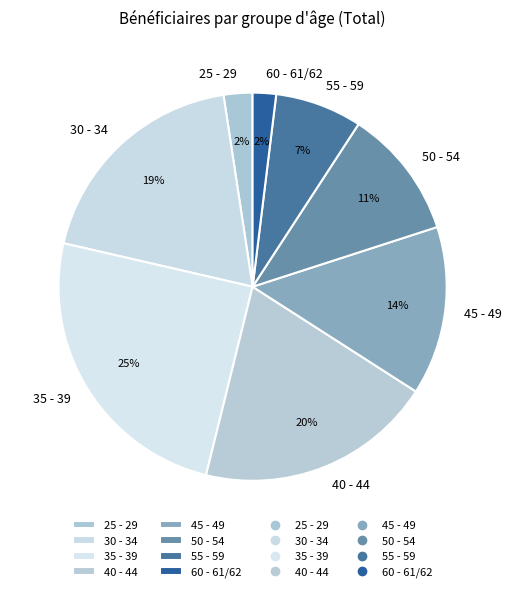

Does any single category account for the majority?

No